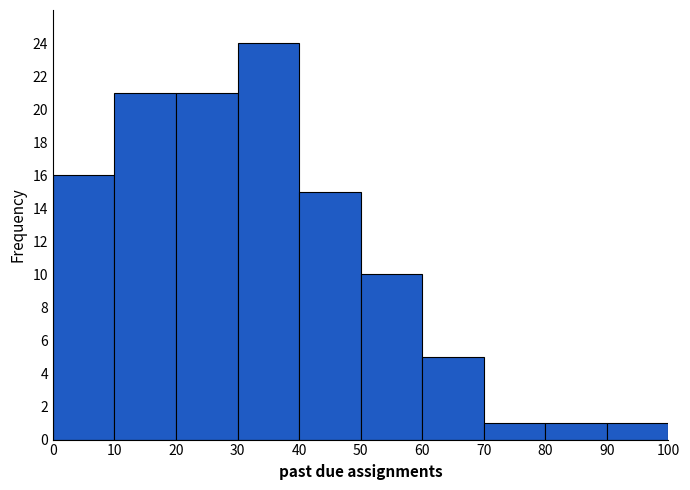

Reading left to right, list every bar in this chart as the range it spans on the x-axis followed by its height. The values are not printed on the chart, so give them approximately, as read against the axis.

0 to 10: 16
10 to 20: 21
20 to 30: 21
30 to 40: 24
40 to 50: 15
50 to 60: 10
60 to 70: 5
70 to 80: 1
80 to 90: 1
90 to 100: 1